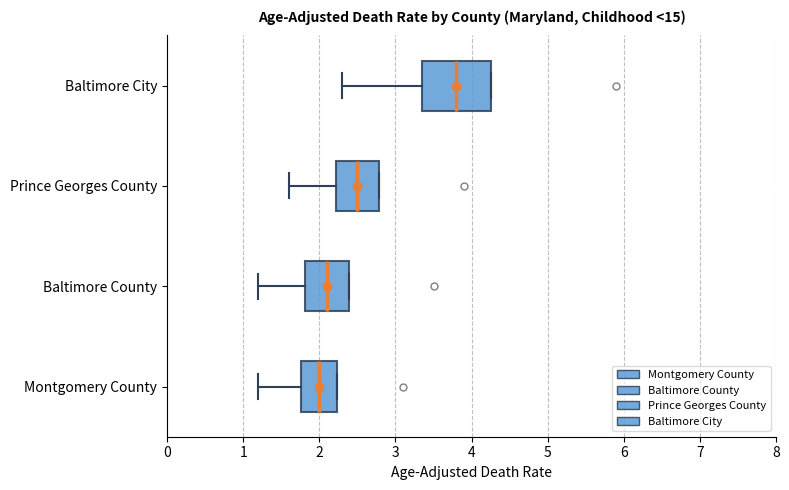

Comparing the boxes themselves (not the whiskers), which one is the widest?

Baltimore City